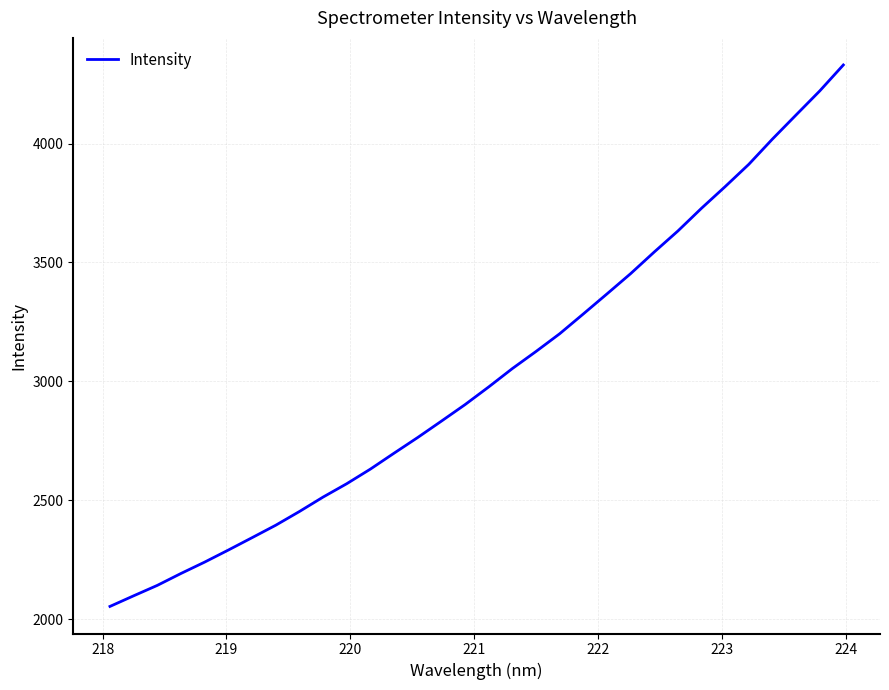

What is the smallest value displayed?

2053.2